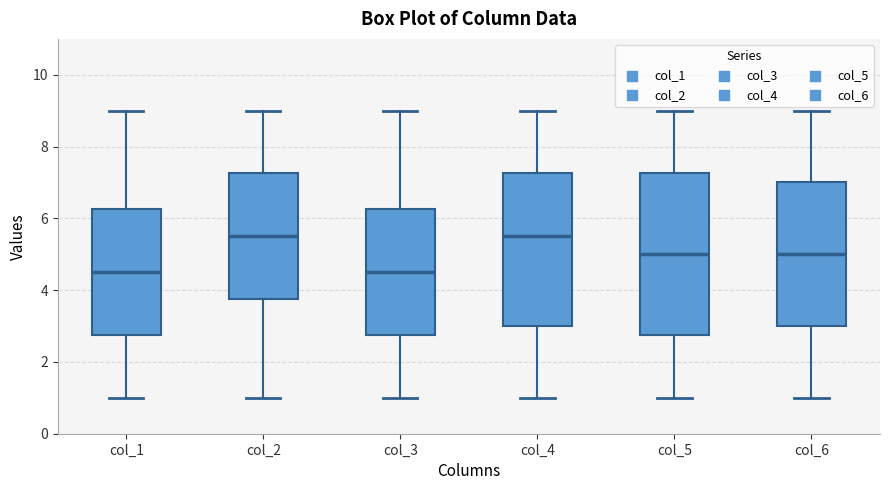

Where is the upper edge of the box for col_5 on the y-axis? The values are not printed on the chart, so give them approximately, as read against the axis.

7.2